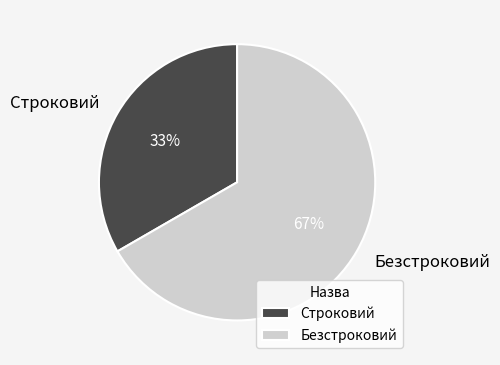

Is the sum of Строковий and Безстроковий greater than half?

Yes